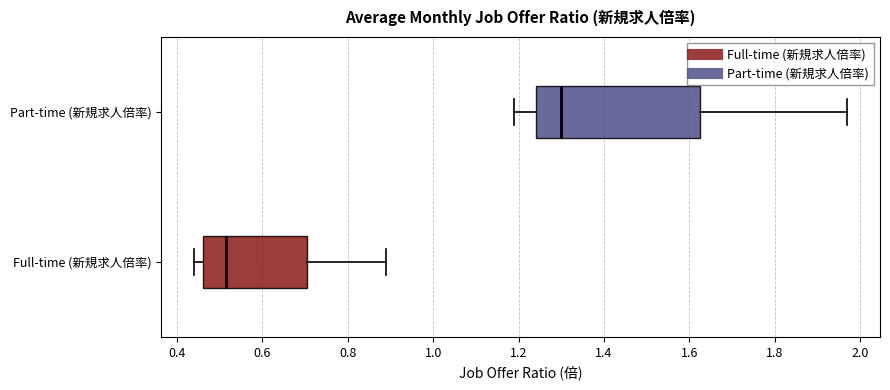

Reading bottom to top, read every box against the x-axis: the position of its median line, the range the box covers, and the ends of its whiskers. The values are not printed on the chart, so give them approximately, as read against the axis.

Full-time (新規求人倍率): median 0.52, box 0.46 to 0.70, whiskers 0.44 to 0.90
Part-time (新規求人倍率): median 1.30, box 1.24 to 1.62, whiskers 1.20 to 1.98